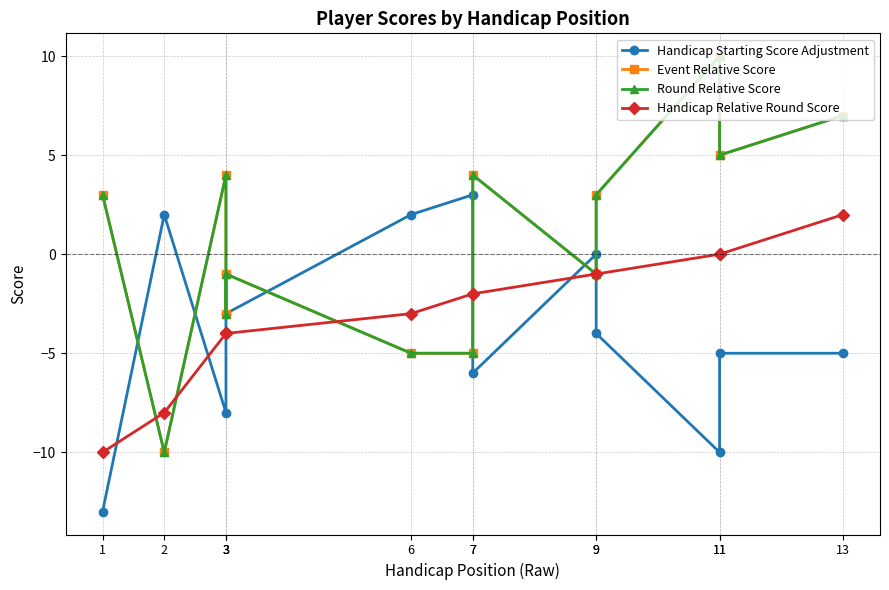

What is the maximum value for Handicap Relative Round Score?

2